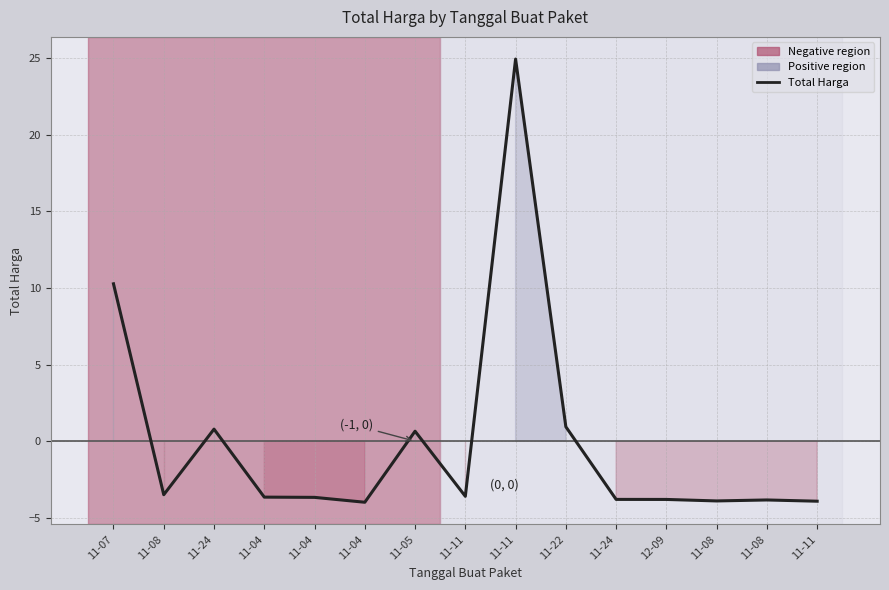

How many lines are shown in the chart?

1